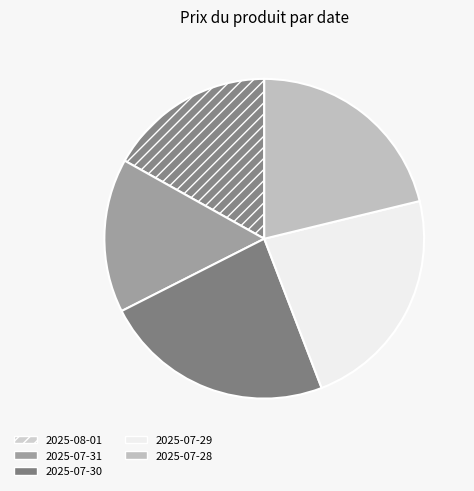

How many segments does this pie chart have?

5